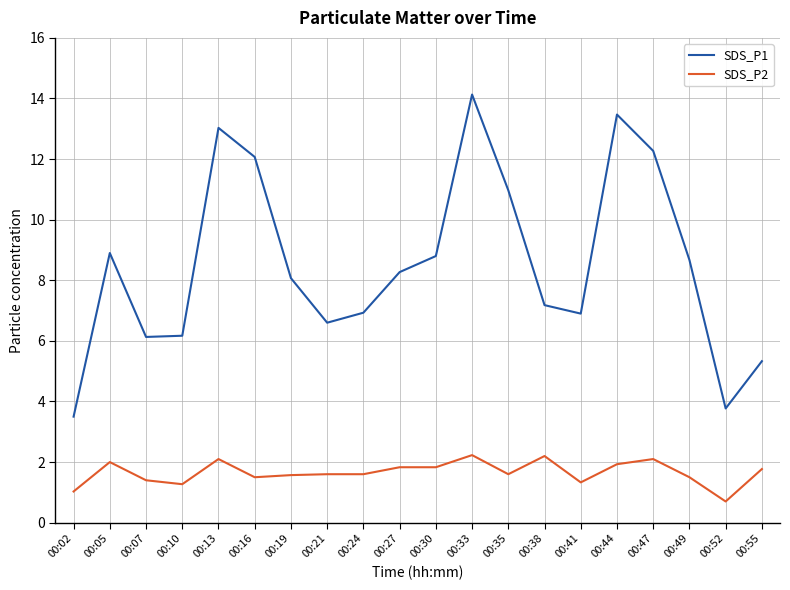

Read the SDS_P2 value at 00:47.

2.1